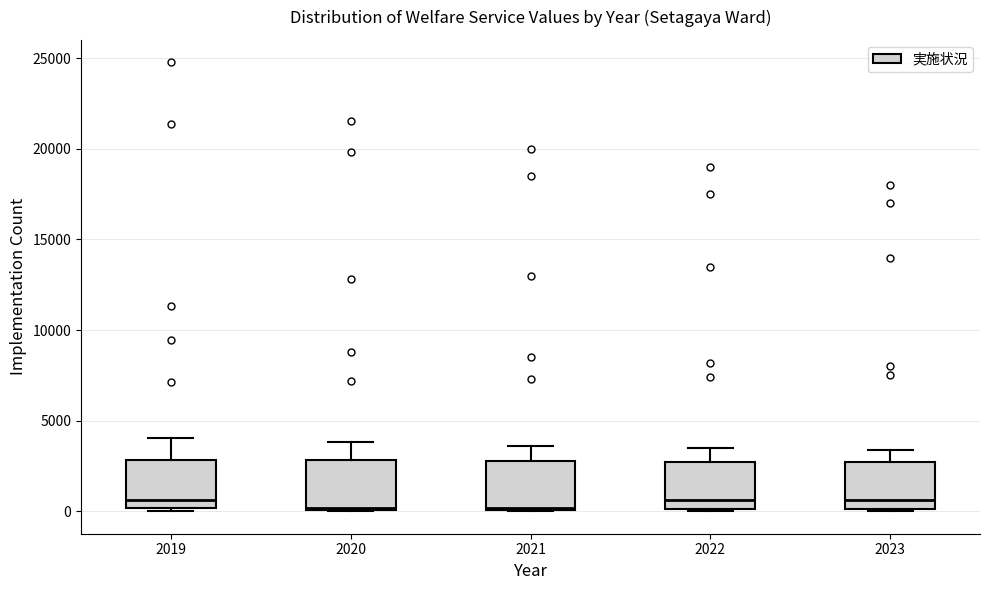

Reading left to right, transcribe this box plot: for each box, give where its median line is, the range the box spans, and where its two whiskers end, as read against the y-axis. The values are not printed on the chart, so give them approximately, as read against the axis.

2019: median 500, box 0 to 3000, whiskers 0 to 4000
2020: median 0 (just above the box's lower edge), box 0 to 3000, whiskers 0 to 4000
2021: median 0 (just above the box's lower edge), box 0 to 3000, whiskers 0 to 3500
2022: median 500, box 0 to 2500, whiskers 0 to 3500
2023: median 500, box 0 to 2500, whiskers 0 to 3500